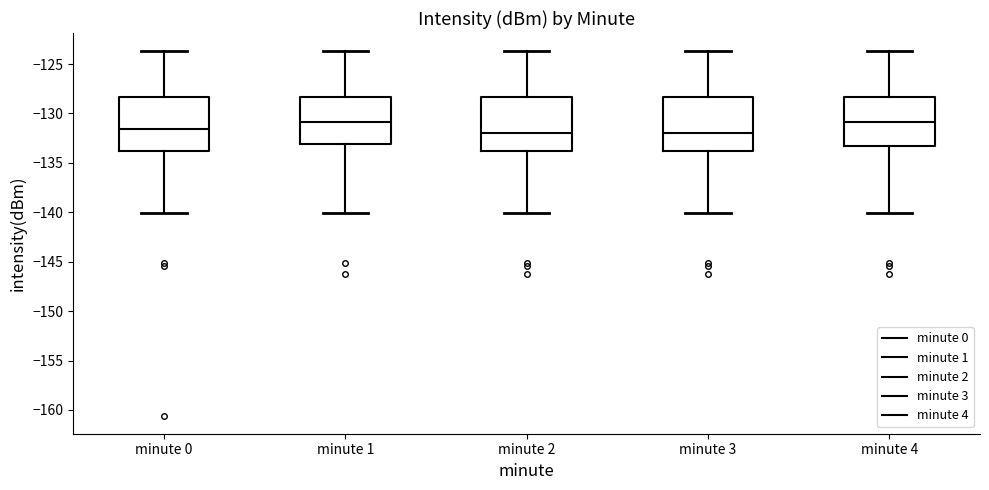

Reading left to right, read every box against the y-axis: the position of its median line, the range the box covers, and the ends of its whiskers. The values are not printed on the chart, so give them approximately, as read against the axis.

minute 0: median -131.5, box -134.0 to -128.5, whiskers -140.0 to -123.5
minute 1: median -131.0, box -133.0 to -128.5, whiskers -140.0 to -123.5
minute 2: median -132.0, box -134.0 to -128.5, whiskers -140.0 to -123.5
minute 3: median -132.0, box -134.0 to -128.5, whiskers -140.0 to -123.5
minute 4: median -131.0, box -133.5 to -128.5, whiskers -140.0 to -123.5